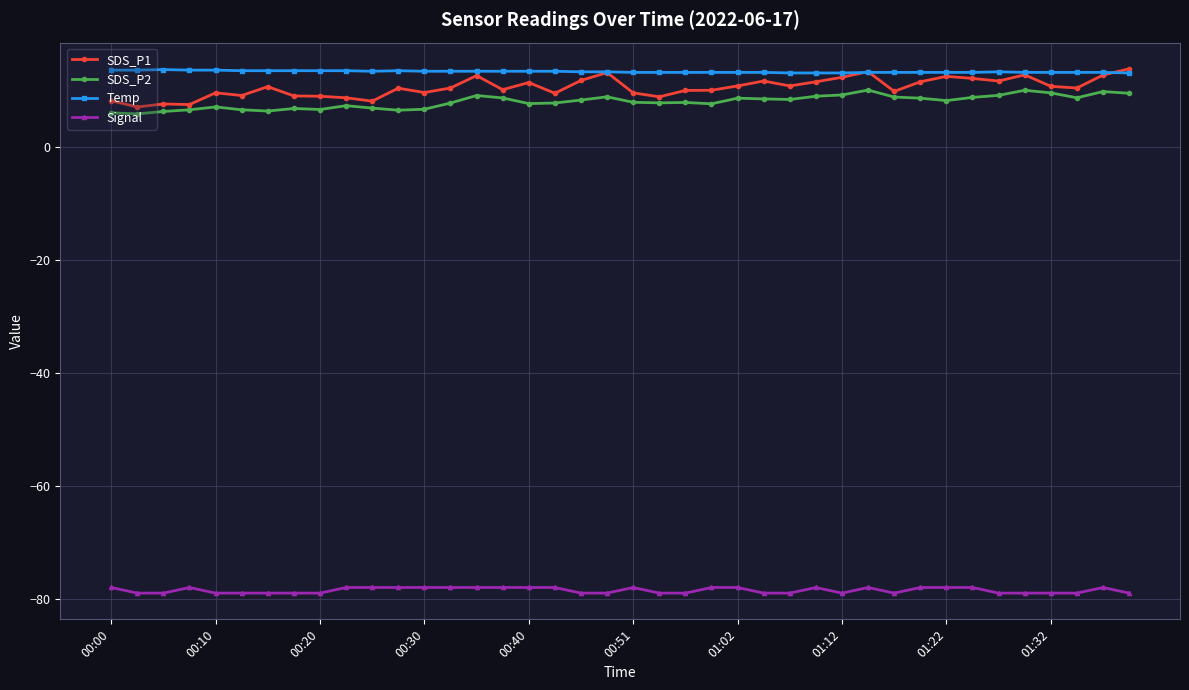

What are all the series names shown in the legend?

SDS_P1, SDS_P2, Temp, Signal